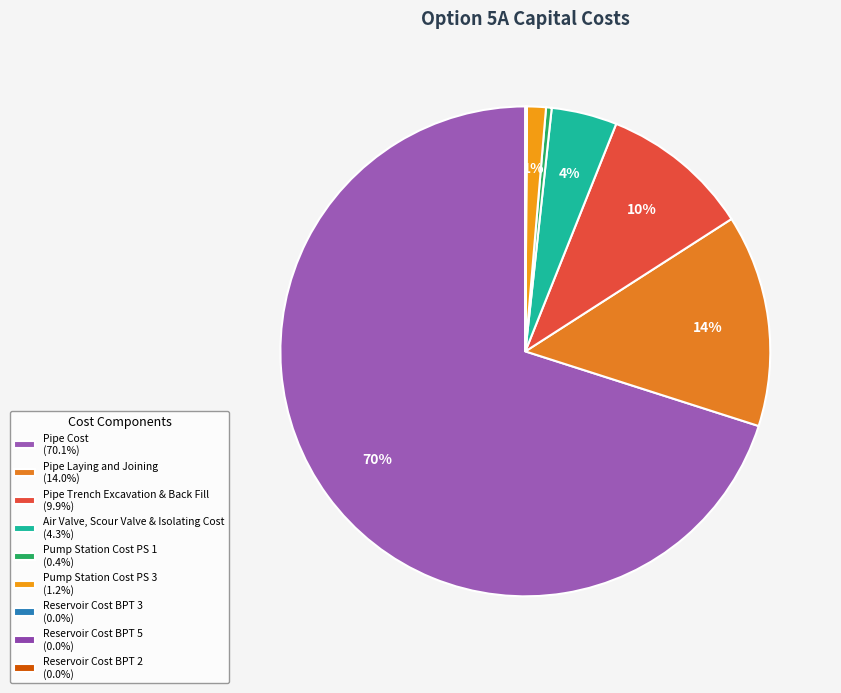

The Reservoir Cost BPT 2 slice represents 0% of the pie. True or false?

True